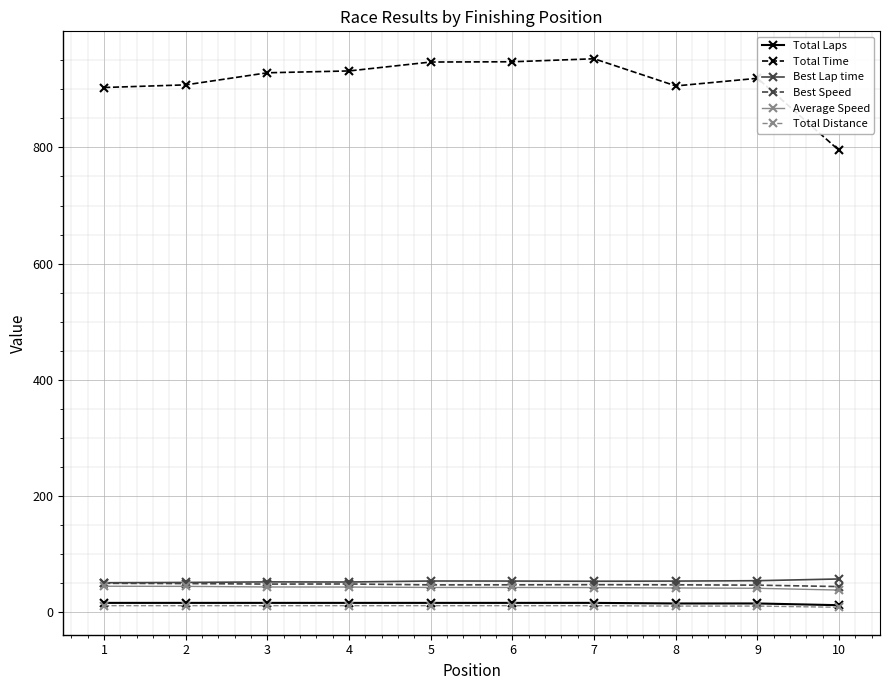

How many categories are shown in the chart?

10